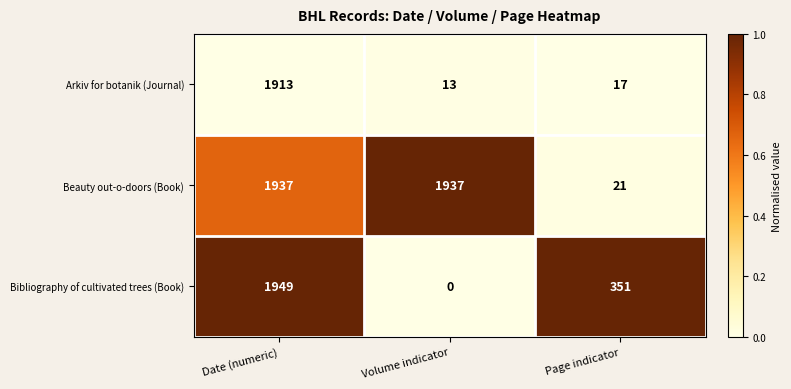

List the series in order of their overall mean, lowest first.

Arkiv for botanik (Journal), Bibliography of cultivated trees (Book), Beauty out-o-doors (Book)